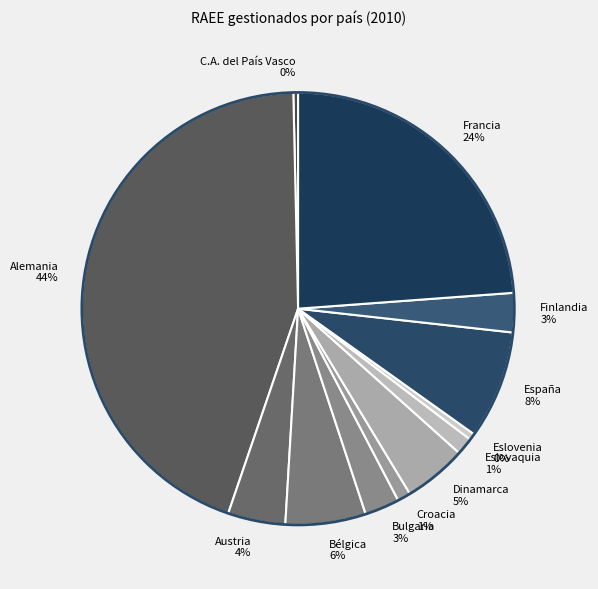

To the nearest percent, what portion does Bélgica represent?

6%